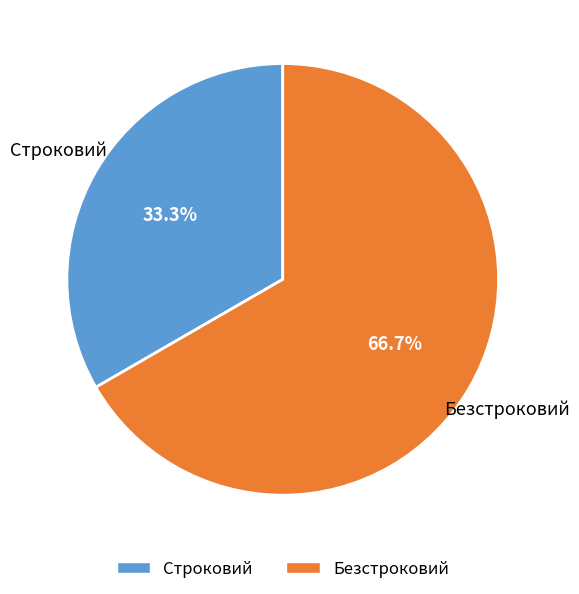

To the nearest percent, what portion does Строковий represent?

33%